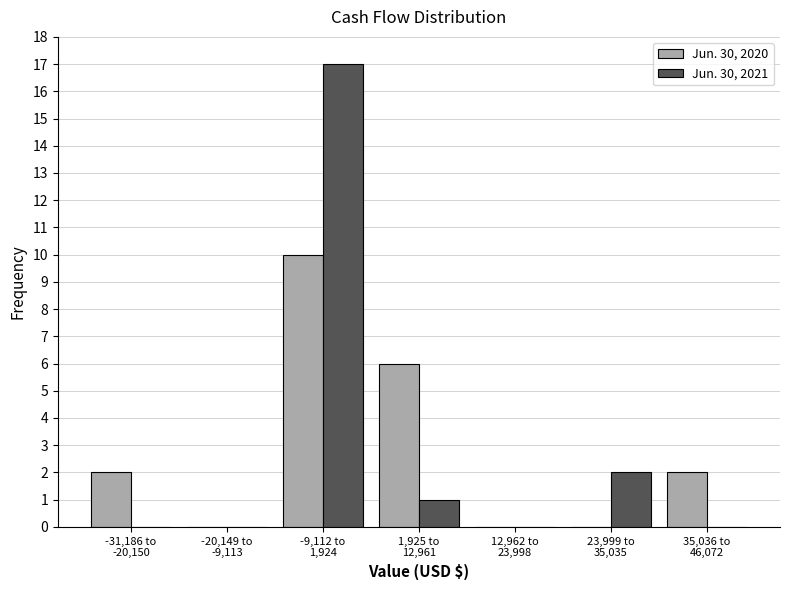

What is the highest value of the Jun. 30, 2020 series?

10